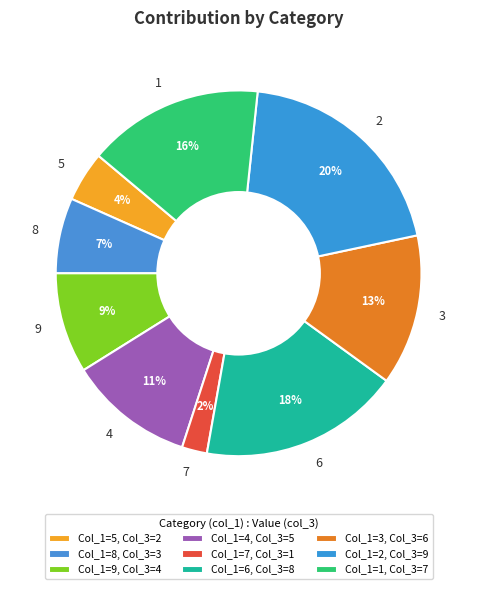

Is there a majority slice in this chart?

No